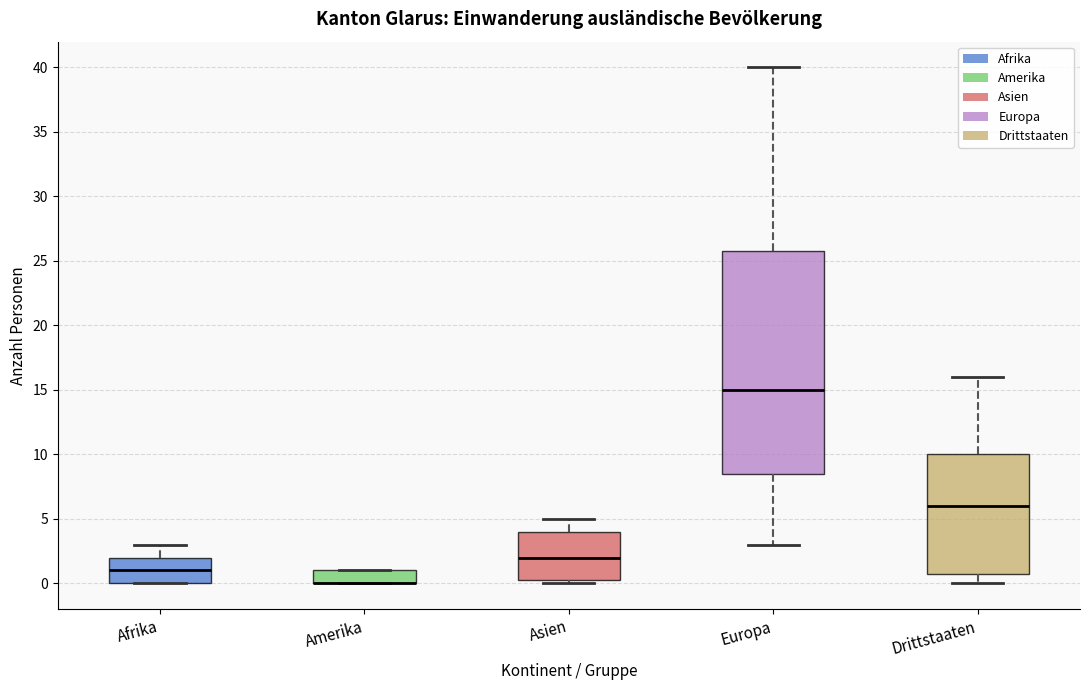

Reading left to right, transcribe this box plot: for each box, give where its median line is, the range the box spans, and where its two whiskers end, as read against the y-axis. The values are not printed on the chart, so give them approximately, as read against the axis.

Afrika: median 1.0, box 0.0 to 2.0, whiskers 0.0 to 3.0
Amerika: median 0.0 (drawn on the box's lower edge), box 0.0 to 1.0, whiskers 0.0 to 1.0
Asien: median 2.0, box 0.5 to 4.0, whiskers 0.0 to 5.0
Europa: median 15.0, box 8.5 to 26.0, whiskers 3.0 to 40.0
Drittstaaten: median 6.0, box 1.0 to 10.0, whiskers 0.0 to 16.0